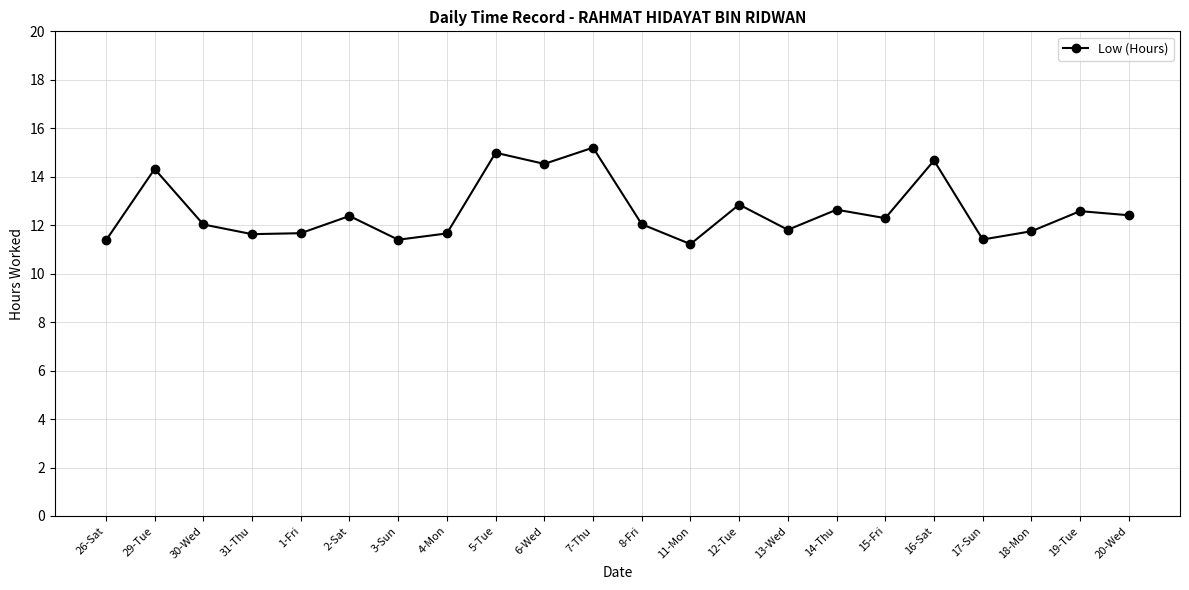

What position from the left is 18-Mon?

20